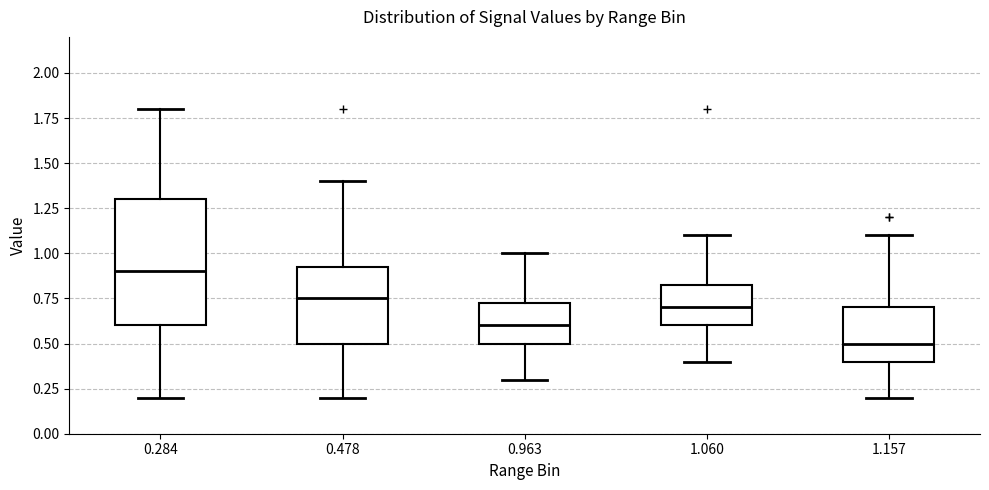

Which box is the tallest, from its lower edge to its upper edge?

0.284